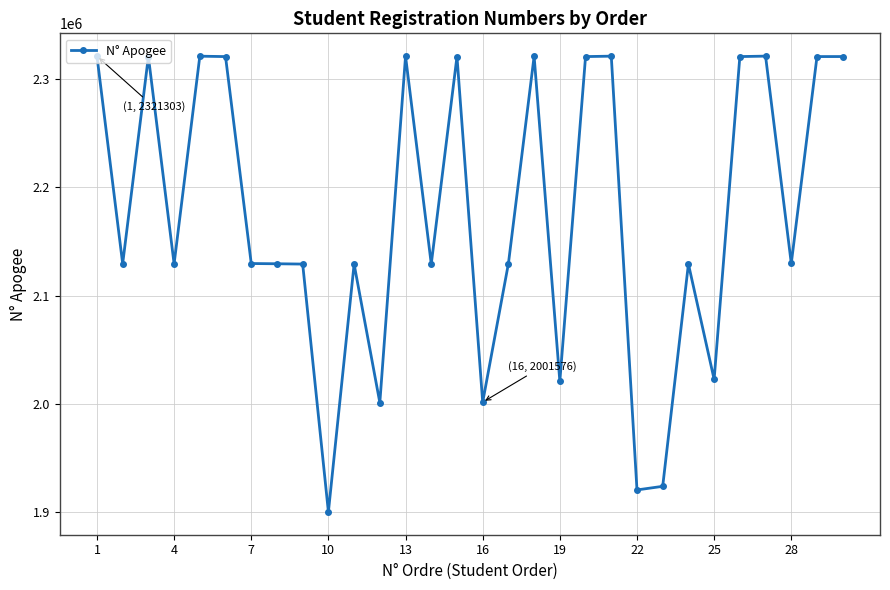

What is the value of the 18th point from the left?

2321255